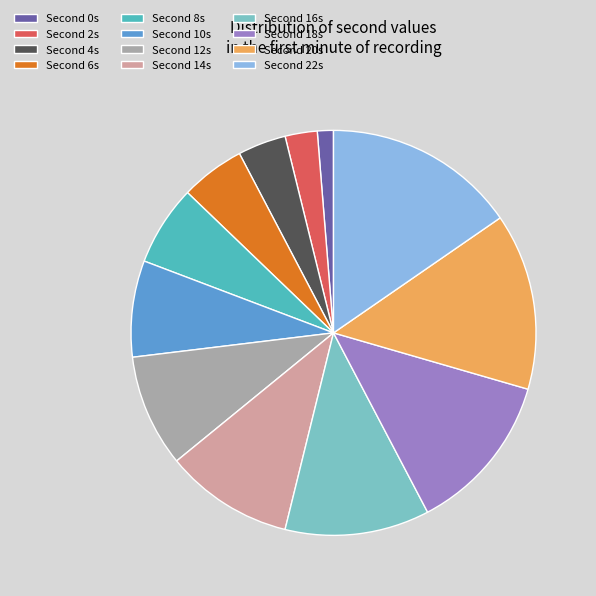

Is there a majority slice in this chart?

No